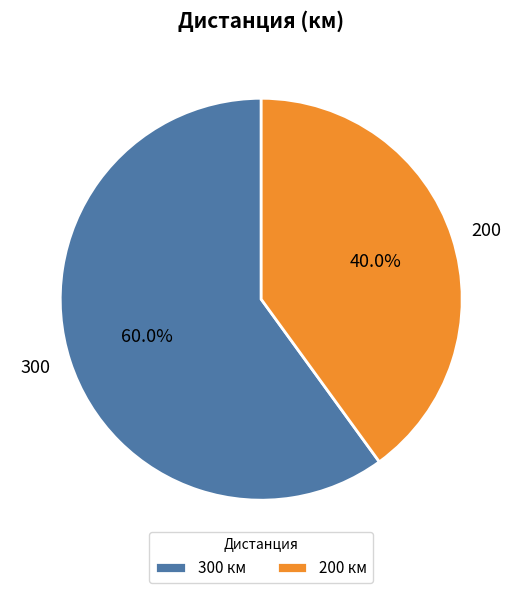

To the nearest percent, what portion does 200 represent?

40%